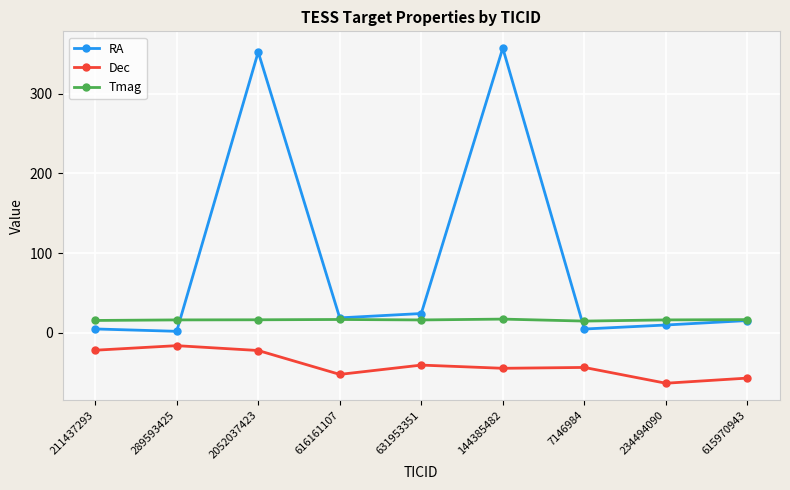

At how many categories does at least one series exceed 318?

2